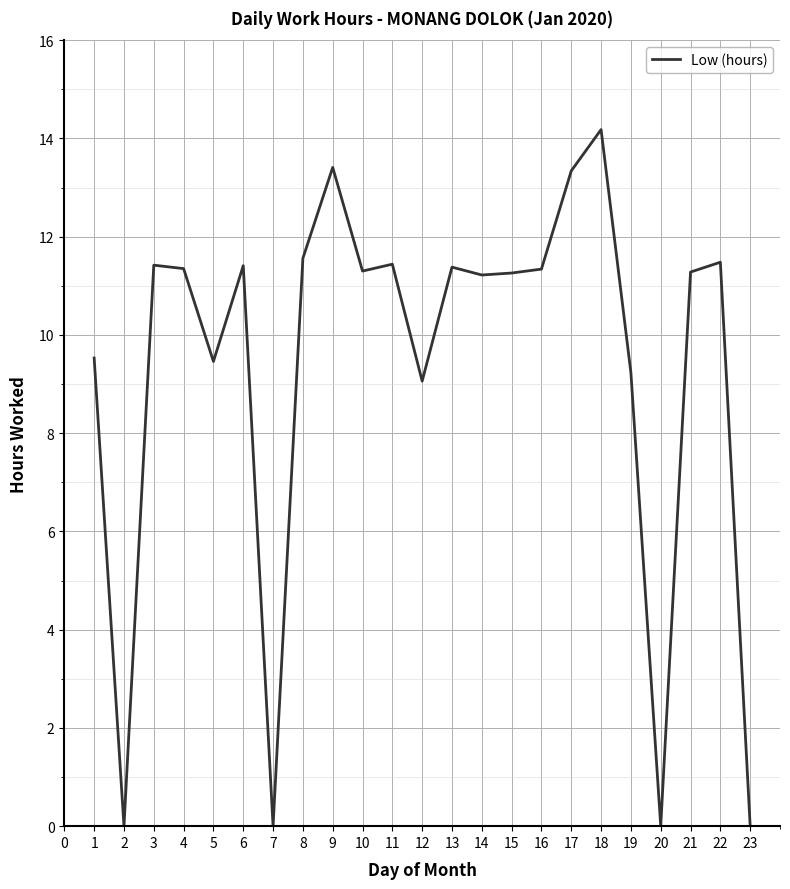

At which label does the data first exceed 11?

3